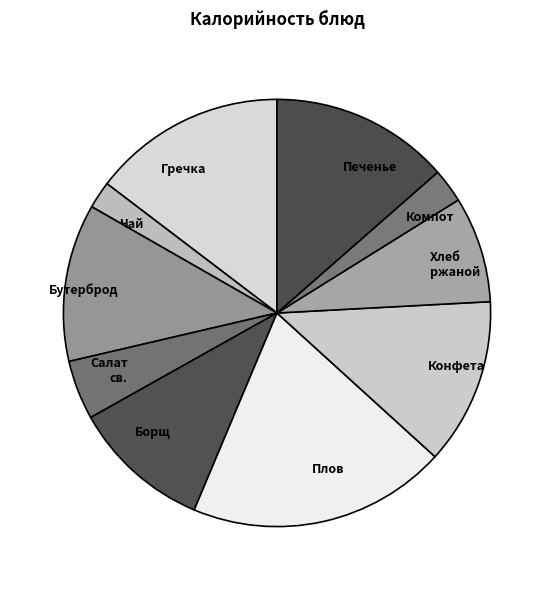

How many slices are in this pie chart?

10